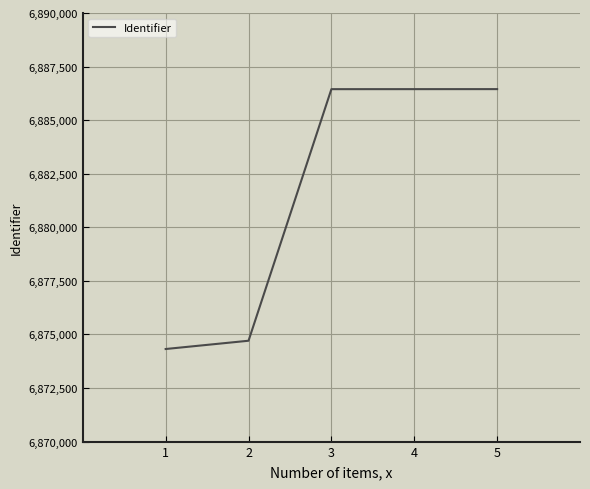

What is the difference between the values at 1 and 3?

12126